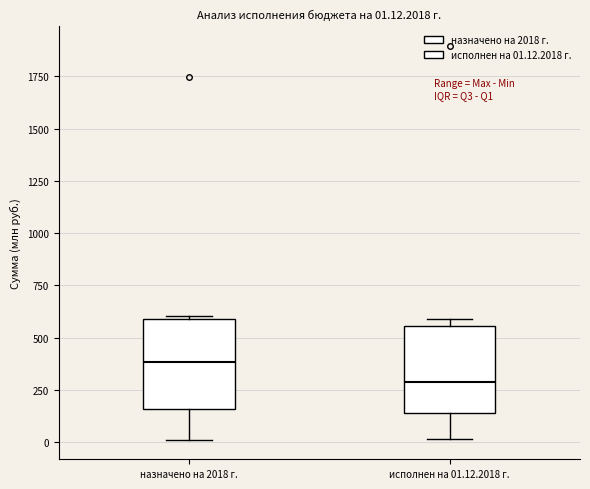

Which box's median line is the highest?

назначено на 2018 г.